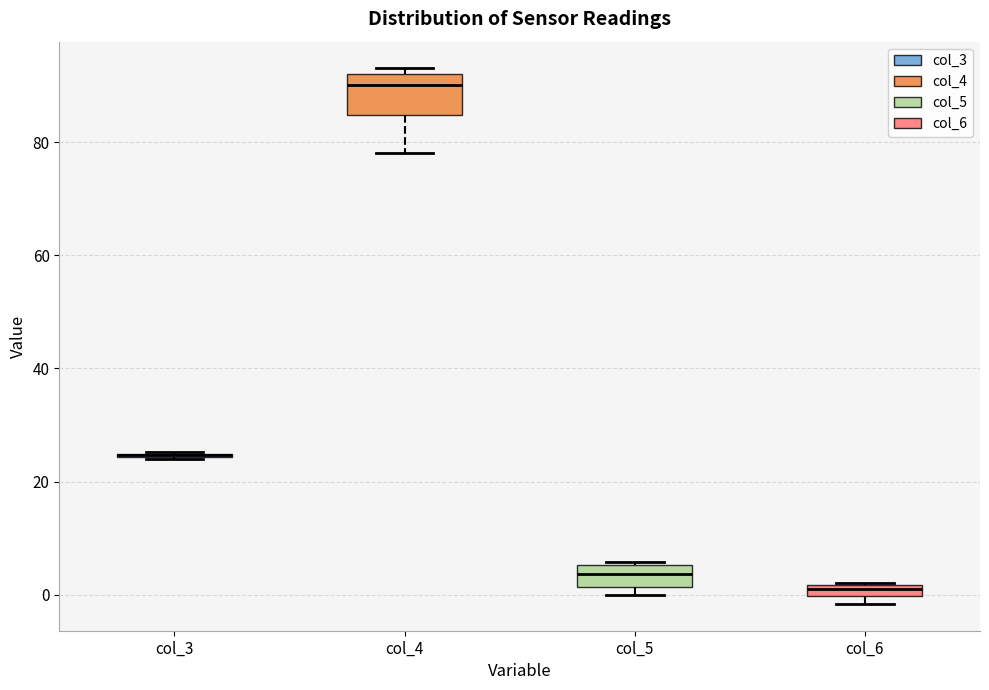

Where does the median line of the box for col_4 sit on the y-axis? The values are not printed on the chart, so give them approximately, as read against the axis.

90